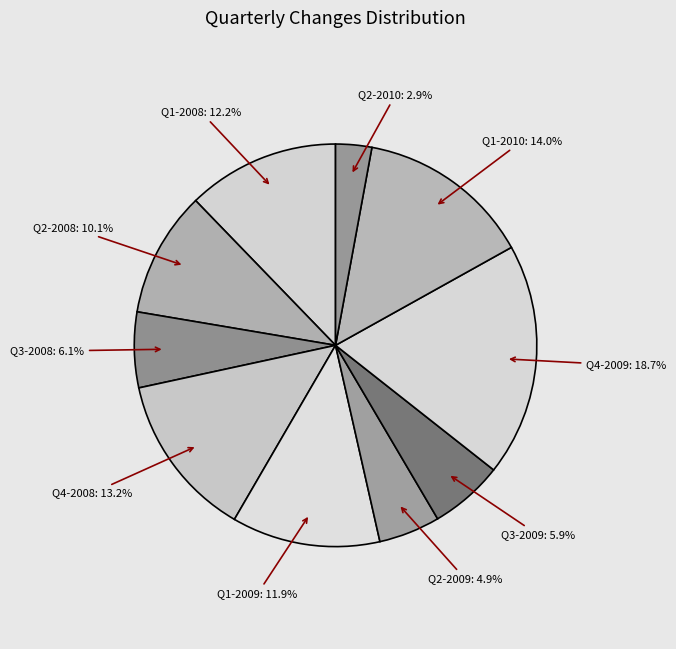

Count the number of slices in the pie.

10